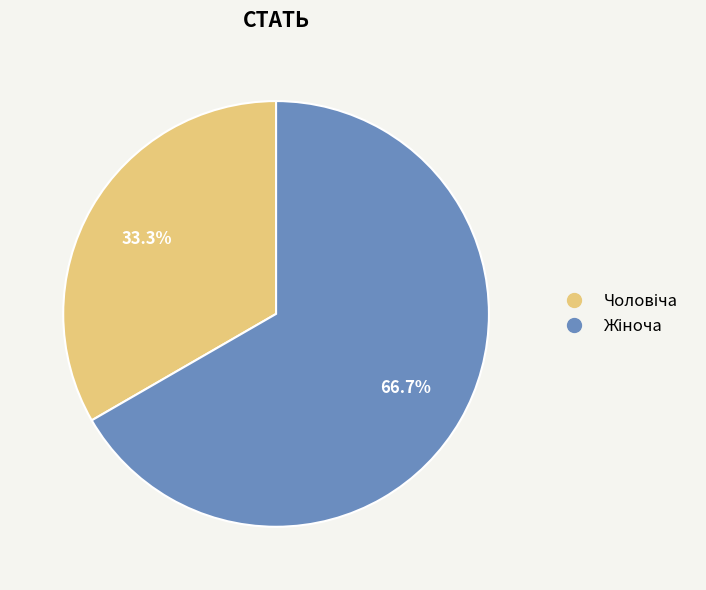

Does any single category account for the majority?

Yes